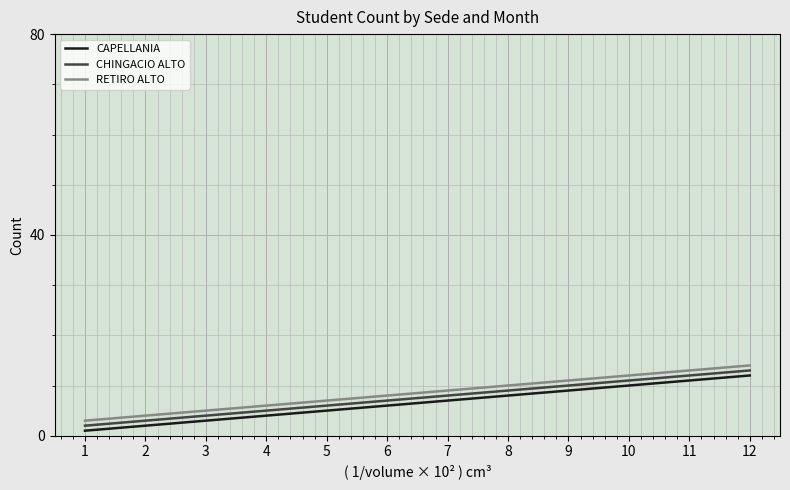

Reading right to left, list all the values displayed in this chart.

CAPELLANIA: 12=12	11=11	10=10	9=9	8=8	7=7	6=6	5=5	4=4	3=3	2=2	1=1
CHINGACIO ALTO: 12=13	11=12	10=11	9=10	8=9	7=8	6=7	5=6	4=5	3=4	2=3	1=2
RETIRO ALTO: 12=14	11=13	10=12	9=11	8=10	7=9	6=8	5=7	4=6	3=5	2=4	1=3